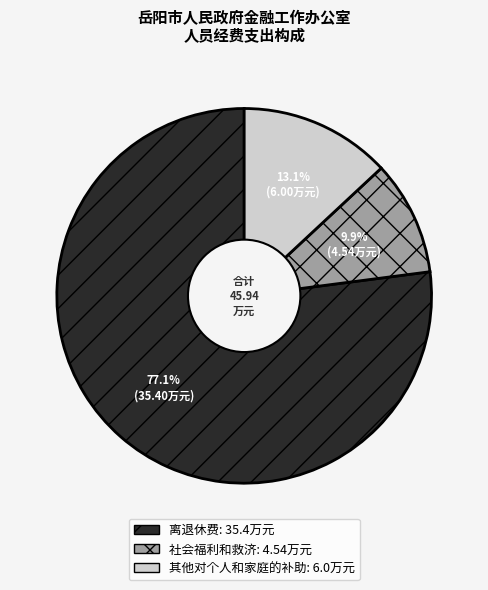

Approximately how many times larger is the value at 社会福利和救济 compared to 离退休费?

0.1